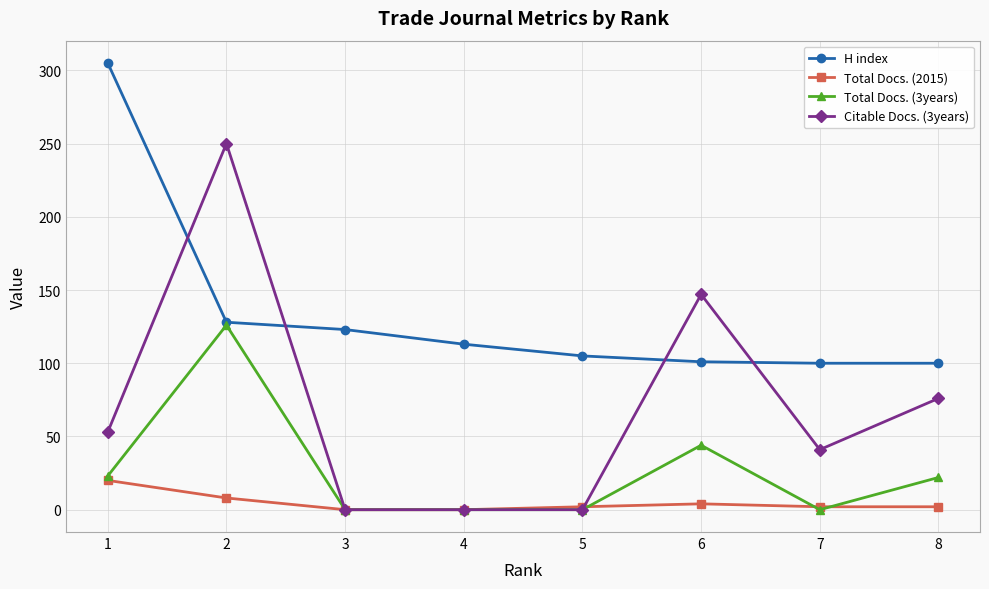

How many data points does each series have?

8